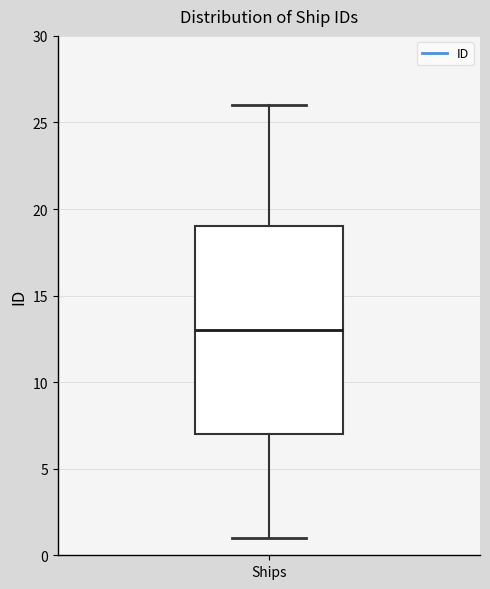

Read this box plot against the y-axis: the position of the median line, the range covered by the box, and the ends of both whiskers. The values are not printed on the chart, so give them approximately, as read against the axis.

median 13, box 7 to 19, whiskers 1 to 26